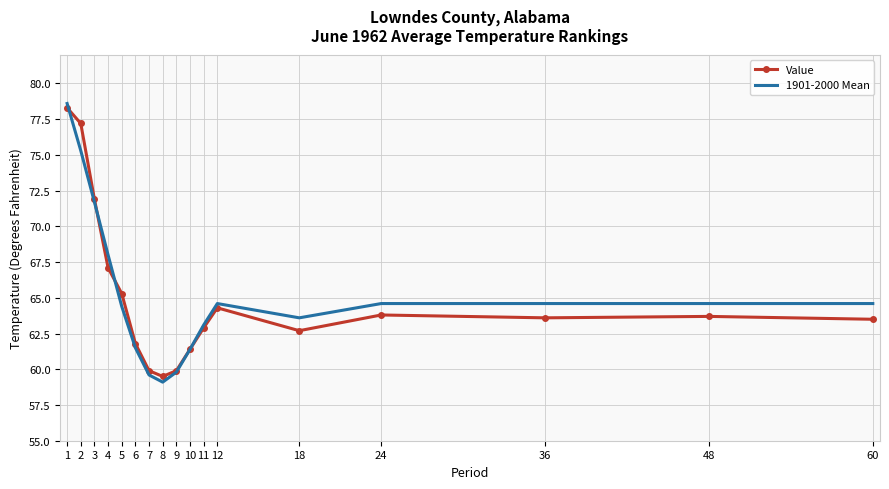

List the series in order of their peak value, lowest first.

Value, 1901-2000 Mean